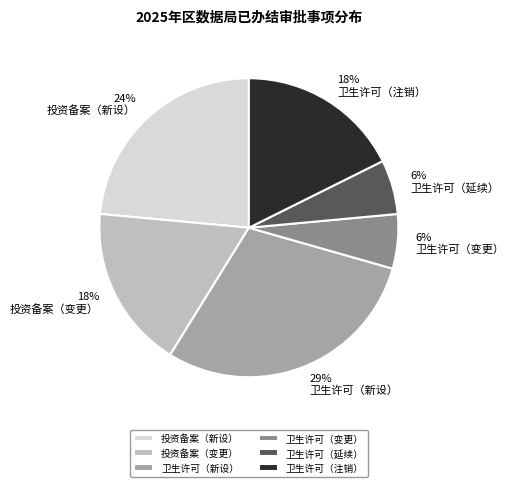

How many slices are in this pie chart?

6